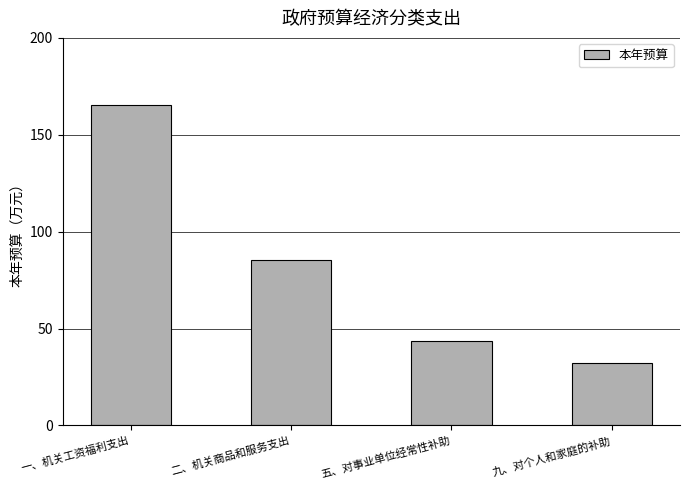

Between 五、对事业单位经常性补助 and 二、机关商品和服务支出, which is larger?

二、机关商品和服务支出